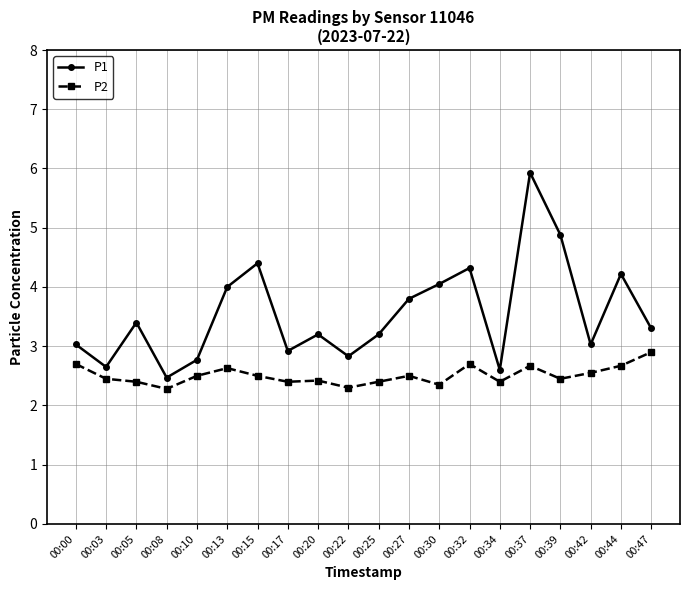

What is the total value across all series at 00:22?

5.1